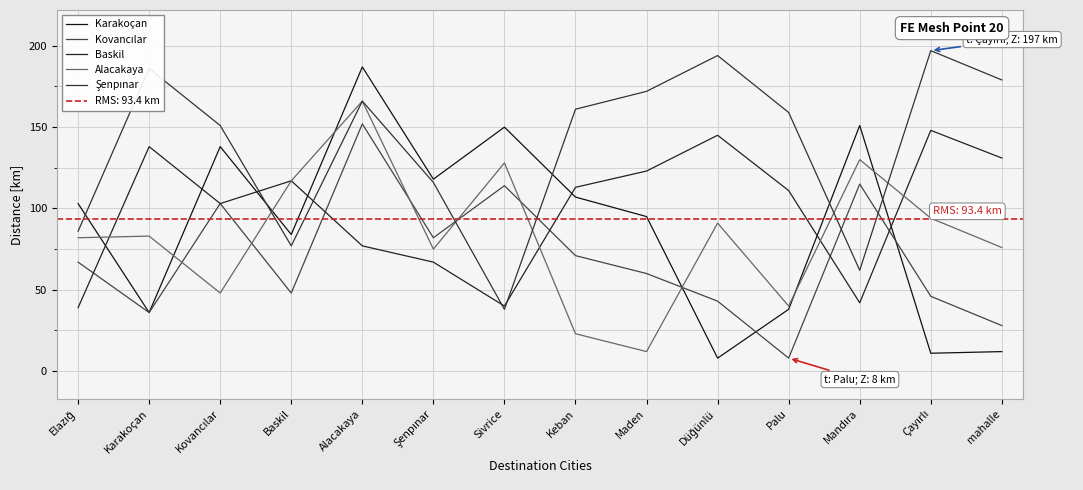

Which series ends up on top after the final intersection of Alacakaya and Baskil?

Baskil